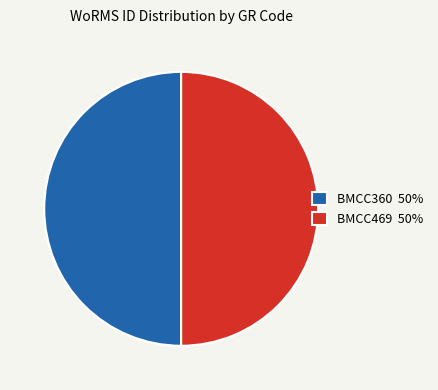

How many segments does this pie chart have?

2